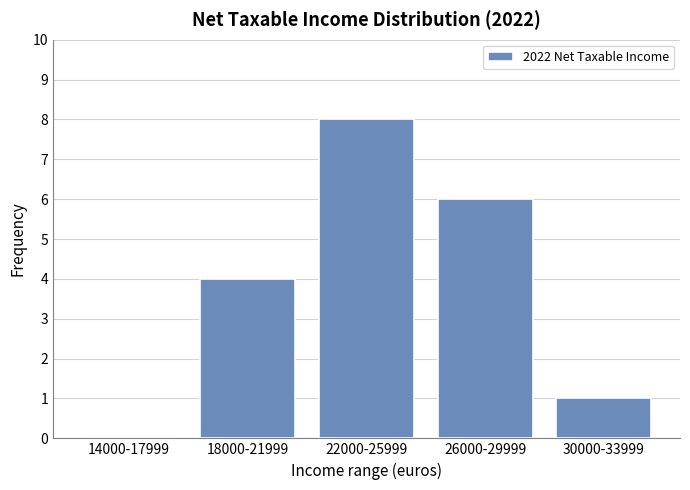

Reading right to left, transcribe all the data shown in this chart.

30000-33999=1	26000-29999=6	22000-25999=8	18000-21999=4	14000-17999=0